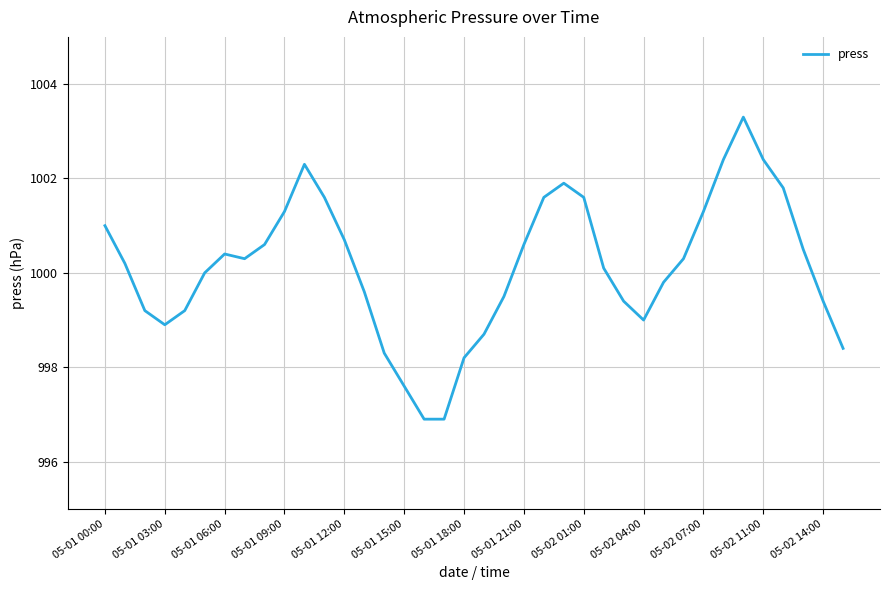

What is the sum of all values?

38005.2